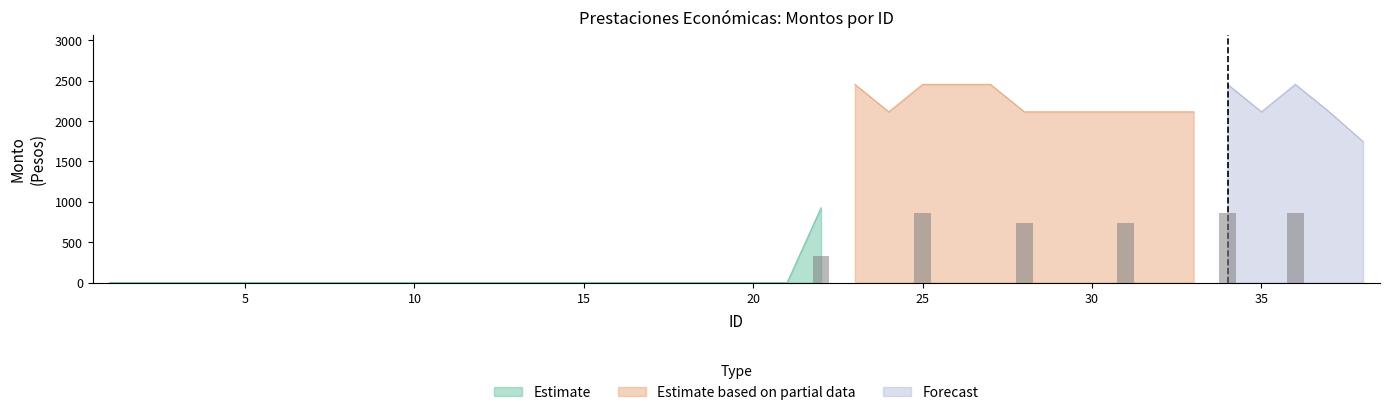

At which label is Monto bruto closest to 1227?

22